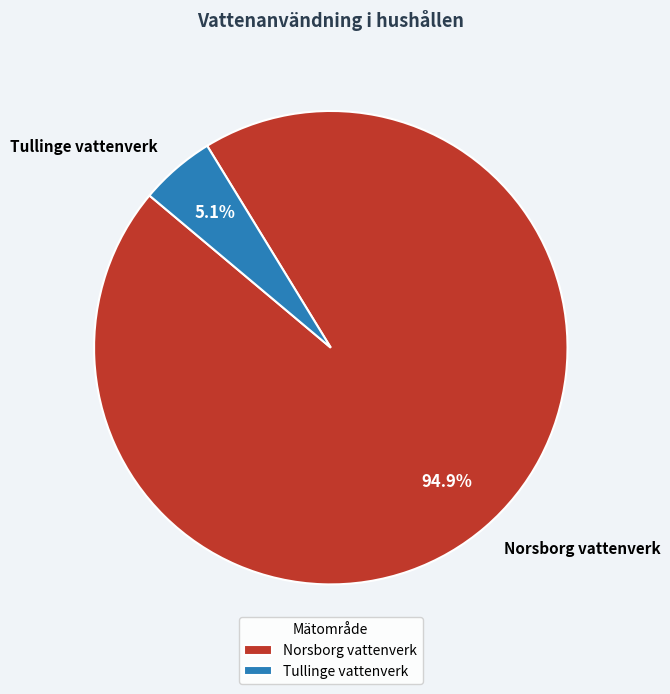

Combined, do Norsborg vattenverk and Tullinge vattenverk account for over 50%?

Yes